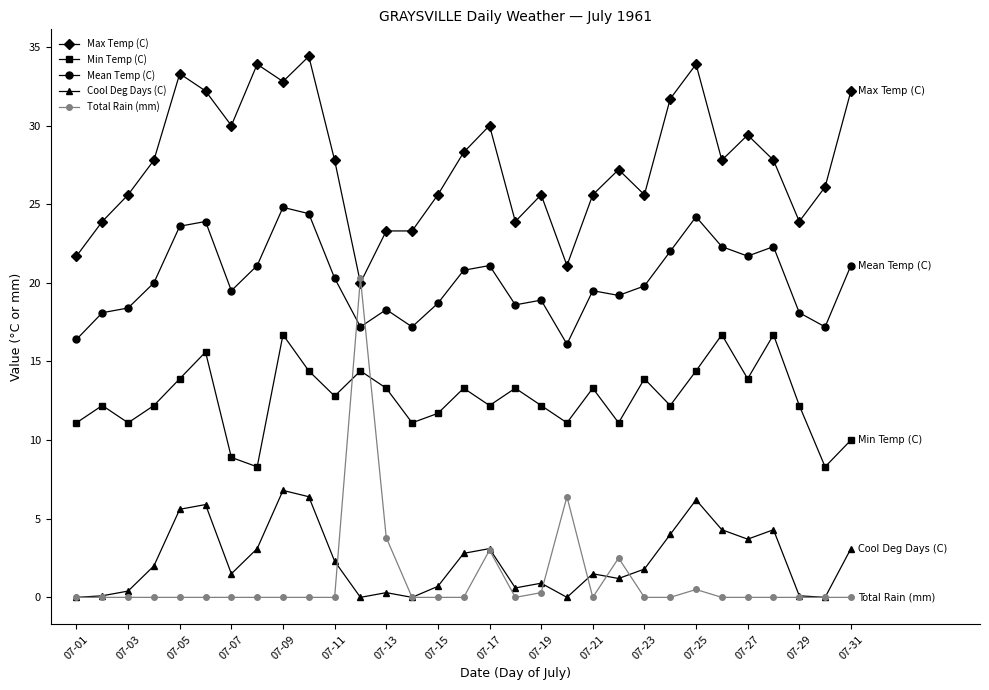

Which series has the largest range (max minus min)?

Total Rain (mm)